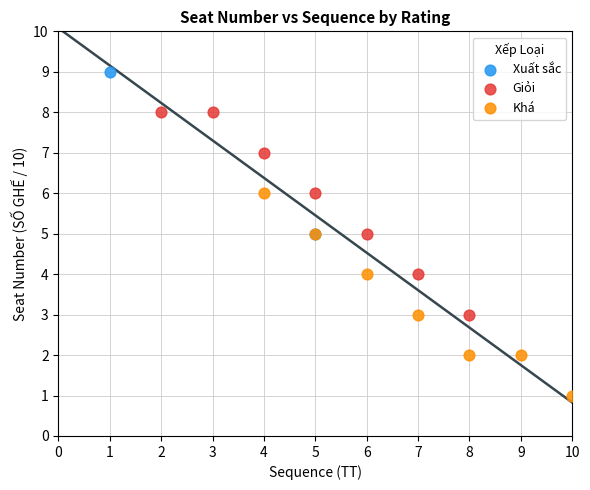

Which series contains the highest Y value?

Xuất sắc